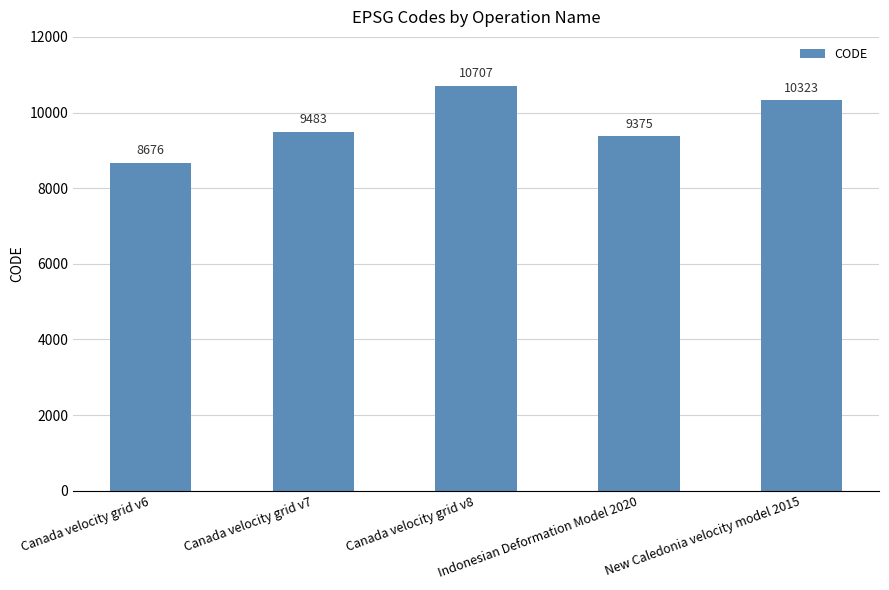

What is the sum of the values at New Caledonia velocity model 2015 and Indonesian Deformation Model 2020?

19698